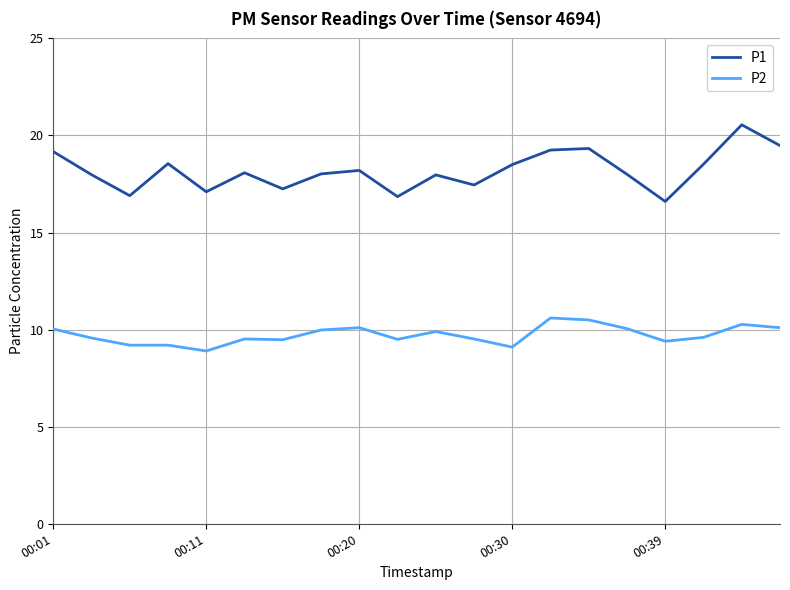

Which series has the largest range (max minus min)?

P1